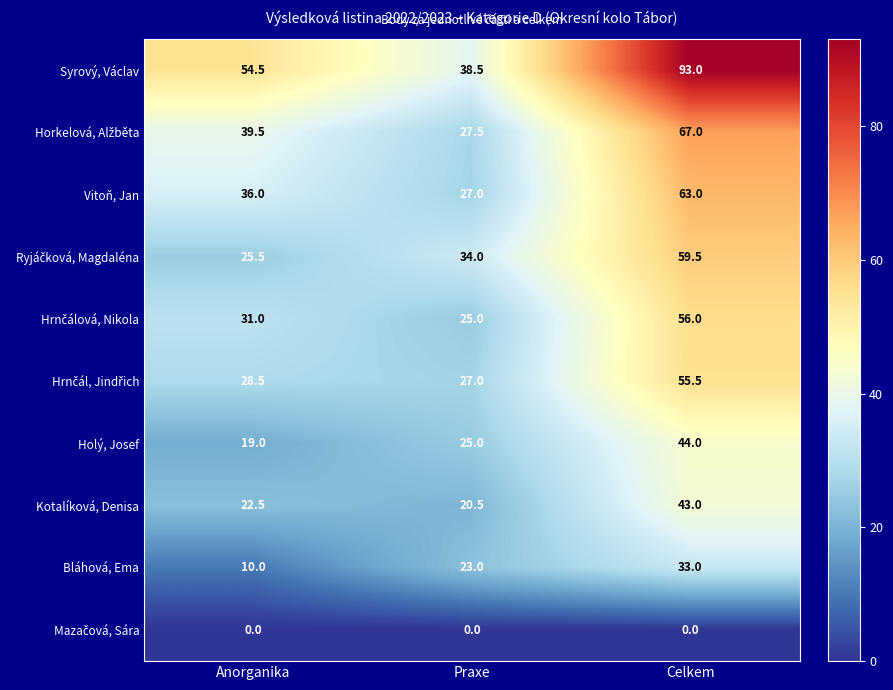

Which series changed the most between Anorganika and Celkem?

Syrový, Václav